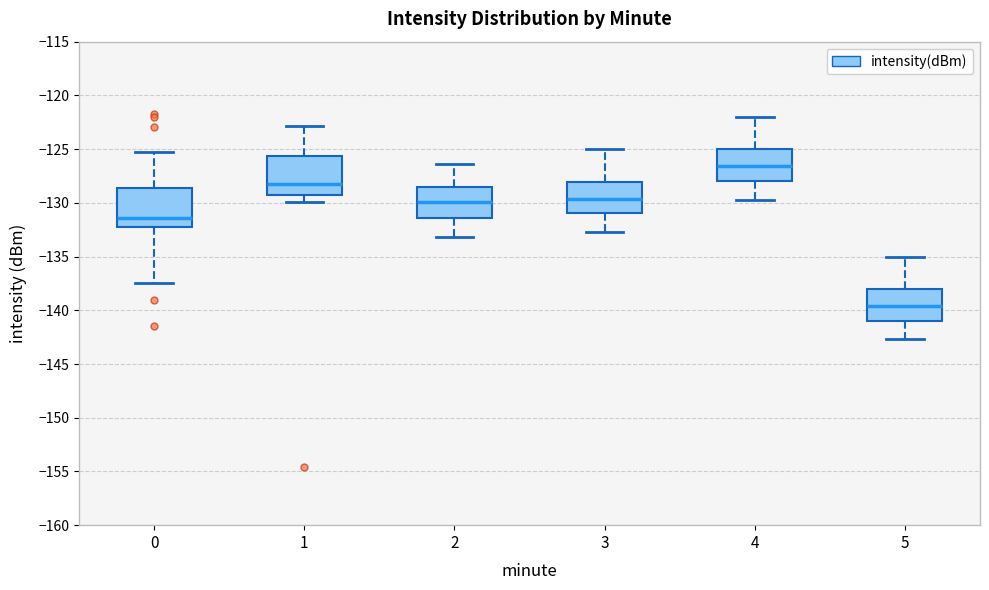

Reading left to right, transcribe this box plot: for each box, give where its median line is, the range the box spans, and where its two whiskers end, as read against the y-axis. The values are not printed on the chart, so give them approximately, as read against the axis.

0: median -131.5, box -132.5 to -128.5, whiskers -137.5 to -125.0
1: median -128.0, box -129.5 to -125.5, whiskers -130.0 to -123.0
2: median -130.0, box -131.5 to -128.5, whiskers -133.0 to -126.5
3: median -129.5, box -131.0 to -128.0, whiskers -132.5 to -125.0
4: median -126.5, box -128.0 to -125.0, whiskers -129.5 to -122.0
5: median -139.5, box -141.0 to -138.0, whiskers -142.5 to -135.0